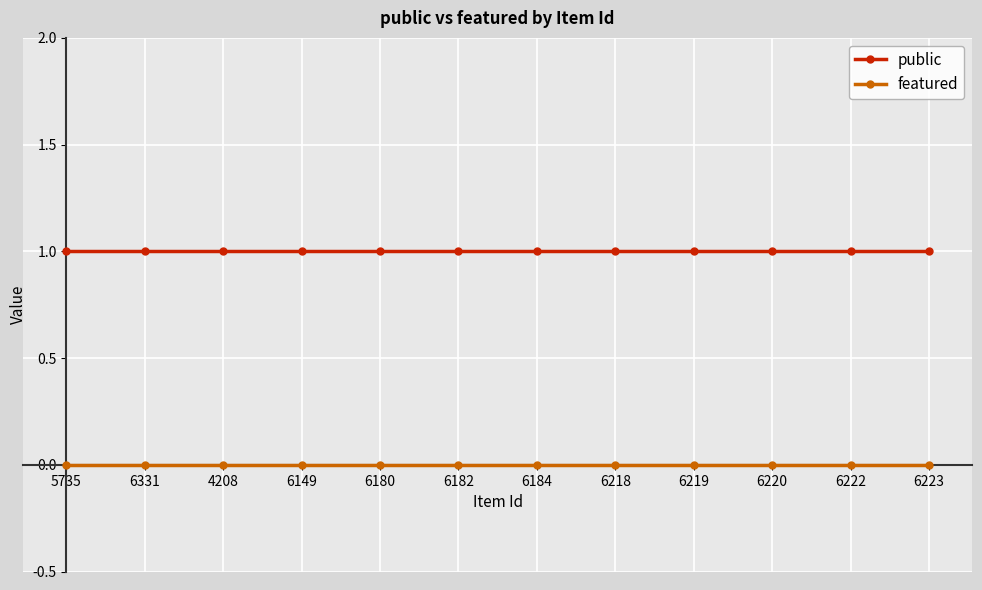

What is the greatest value displayed?

1